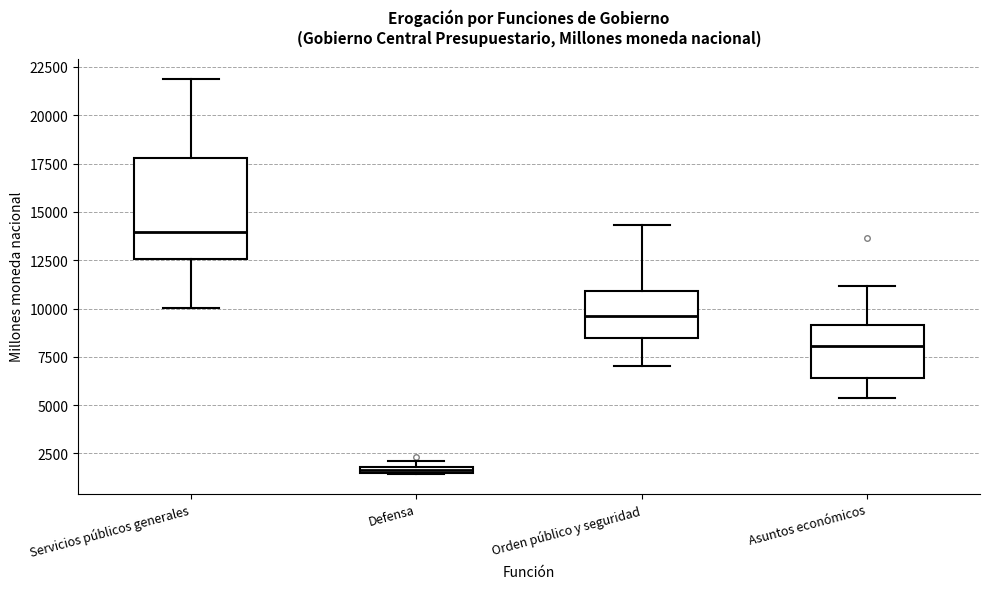

Which box is the tallest, from its lower edge to its upper edge?

Servicios públicos generales